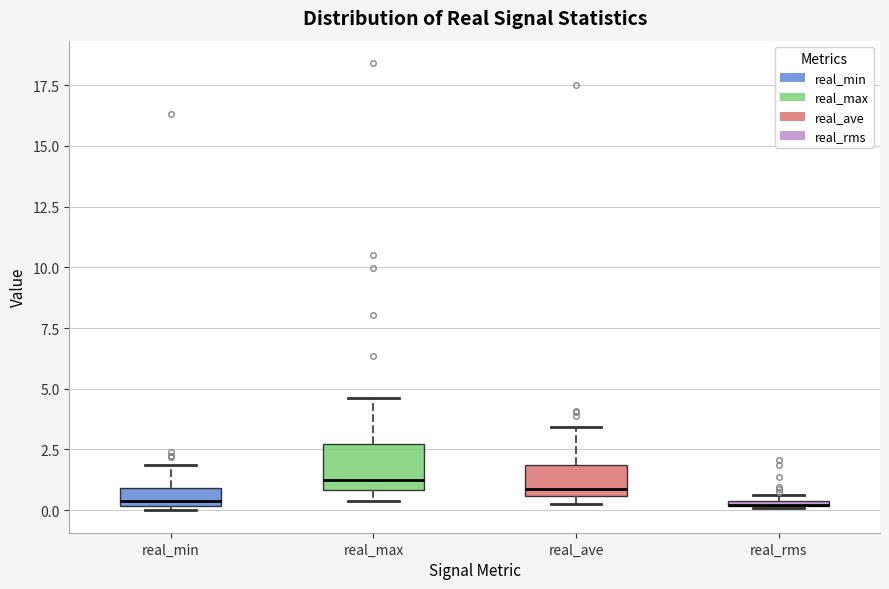

Where is the upper edge of the box for real_rms on the y-axis? The values are not printed on the chart, so give them approximately, as read against the axis.

0.5